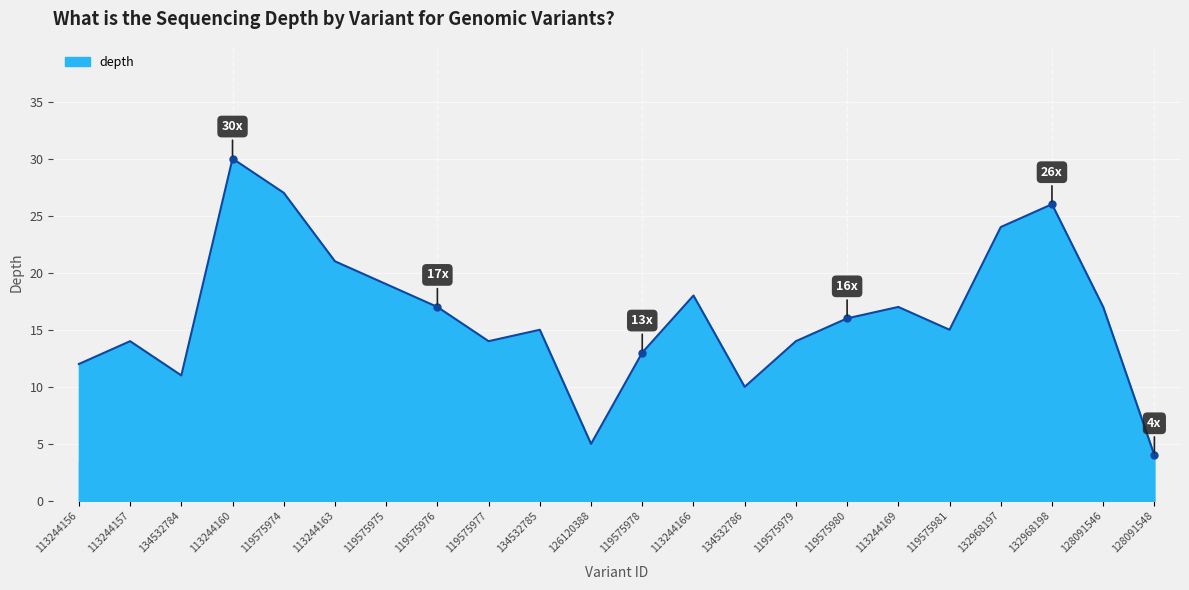

True or false: there are more than 2 points higher than both neighbors.

True